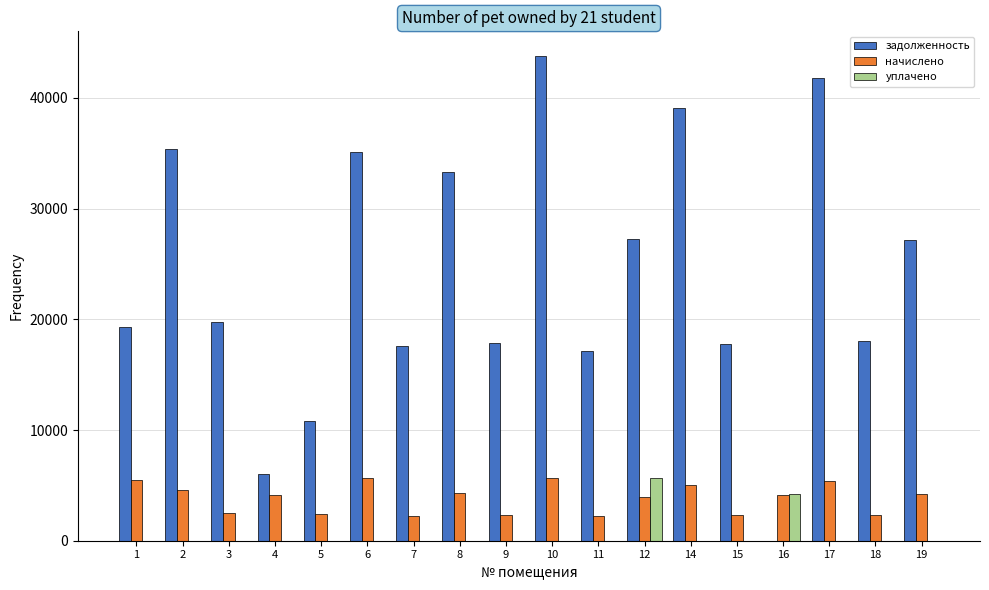

What is the sum of all задолженность values?

427249.5